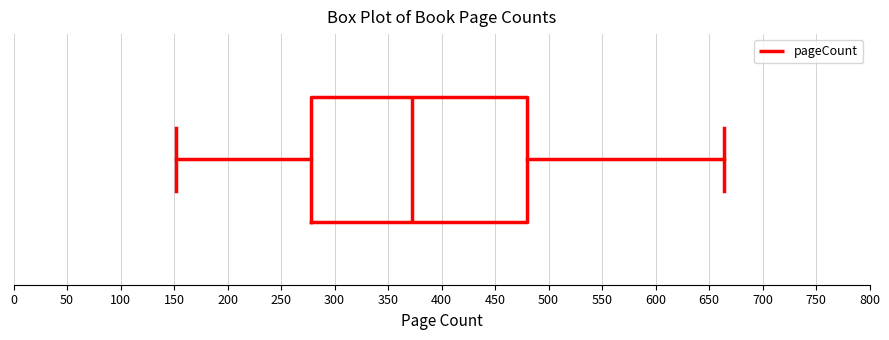

Transcribe this box plot: give where the median line is, the range the box spans, and where the two whiskers end, as read against the x-axis. The values are not printed on the chart, so give them approximately, as read against the axis.

median 370, box 280 to 480, whiskers 150 to 665